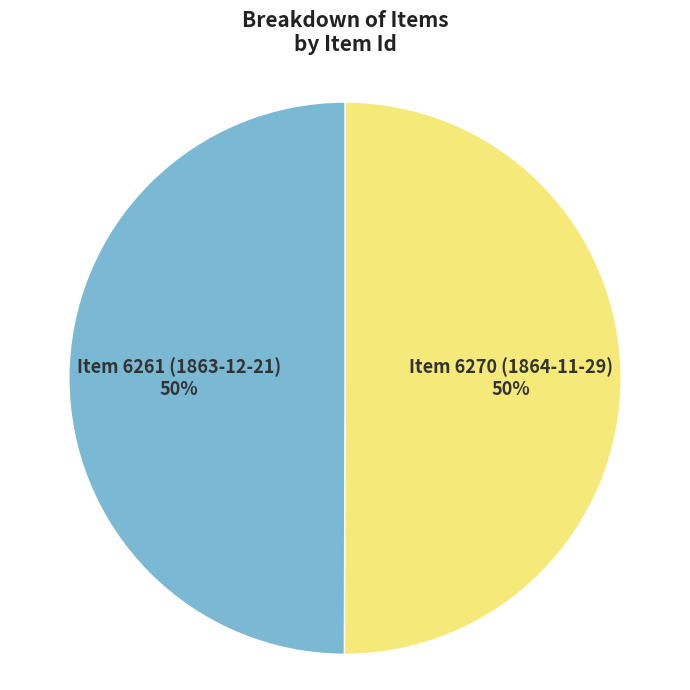

To the nearest percent, what portion does Item 6261 (1863-12-21) represent?

50%